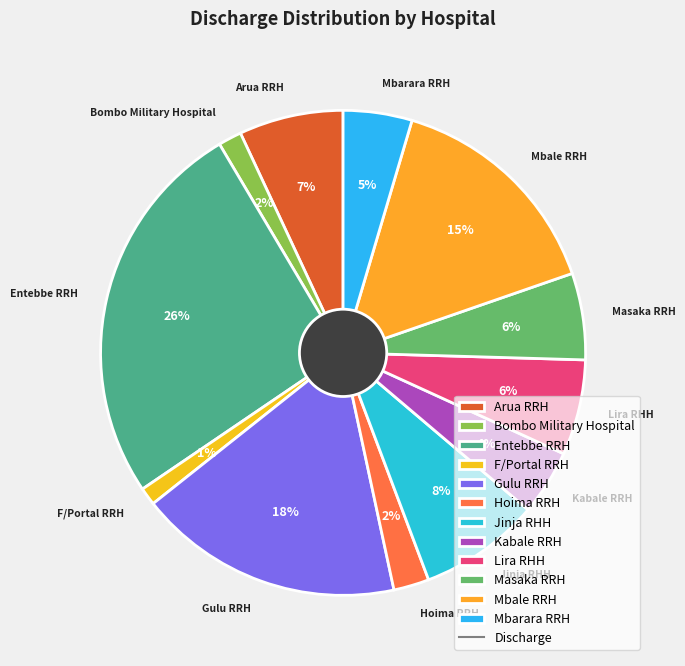

Which has a higher value, Mbarara RRH or Masaka RRH?

Masaka RRH